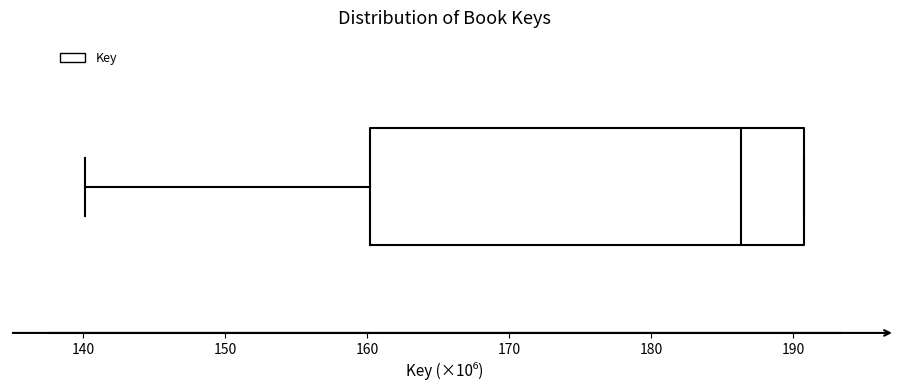

Read this box plot against the x-axis: the position of the median line, the range covered by the box, and the ends of both whiskers. The values are not printed on the chart, so give them approximately, as read against the axis.

median 186, box 160 to 191, whiskers 140 to 191